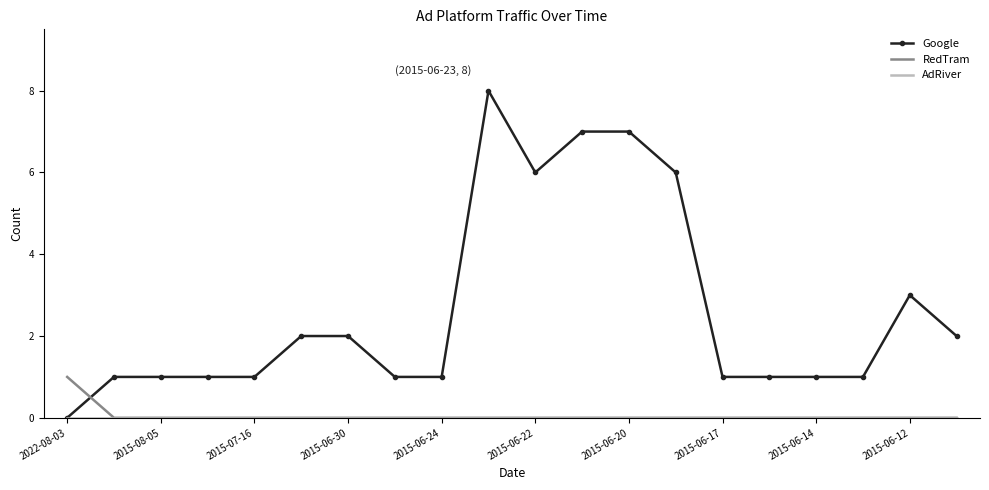

True or false: RedTram and Google cross at least once.

True